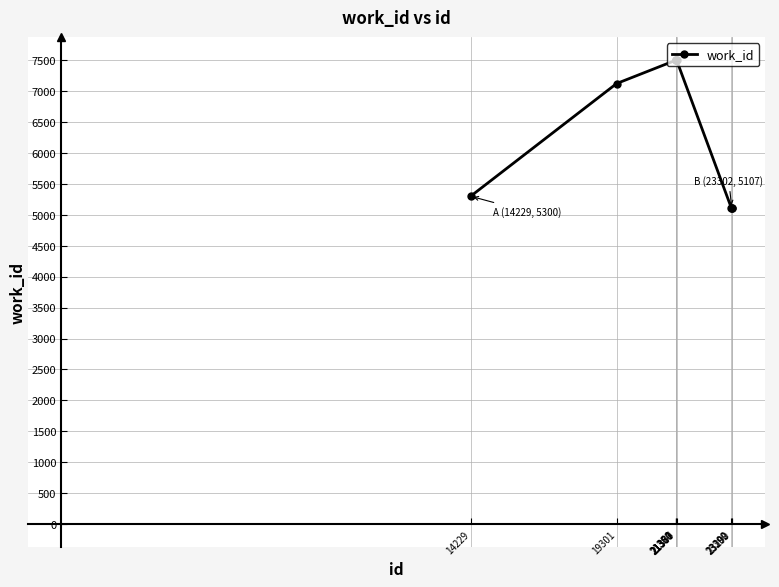

What is the minimum value shown in the chart?

5107